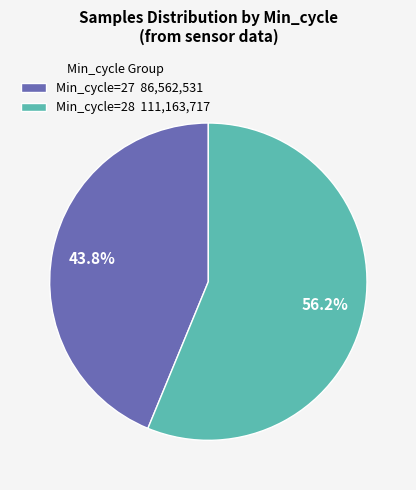

How many slices are in this pie chart?

2